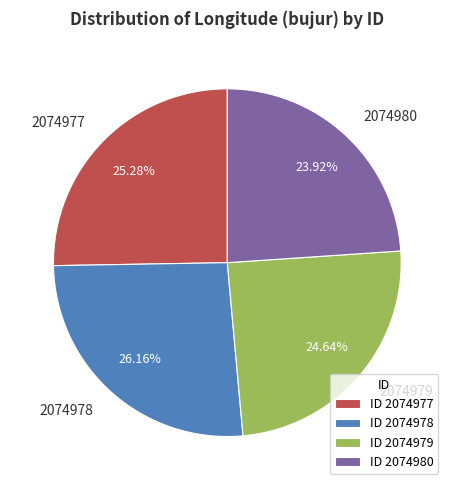

Rank the categories by value from lowest to highest.

2074980, 2074979, 2074977, 2074978